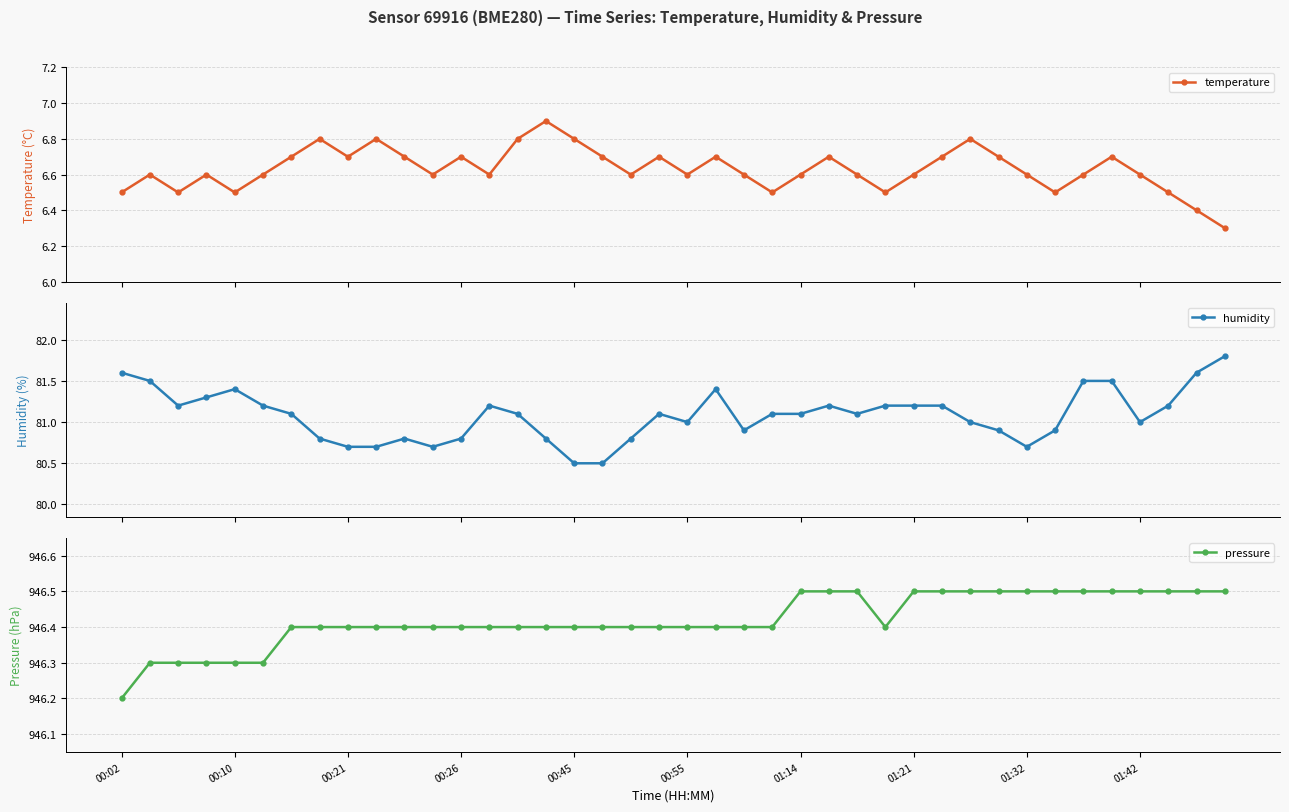

What is the minimum value for temperature?

6.3